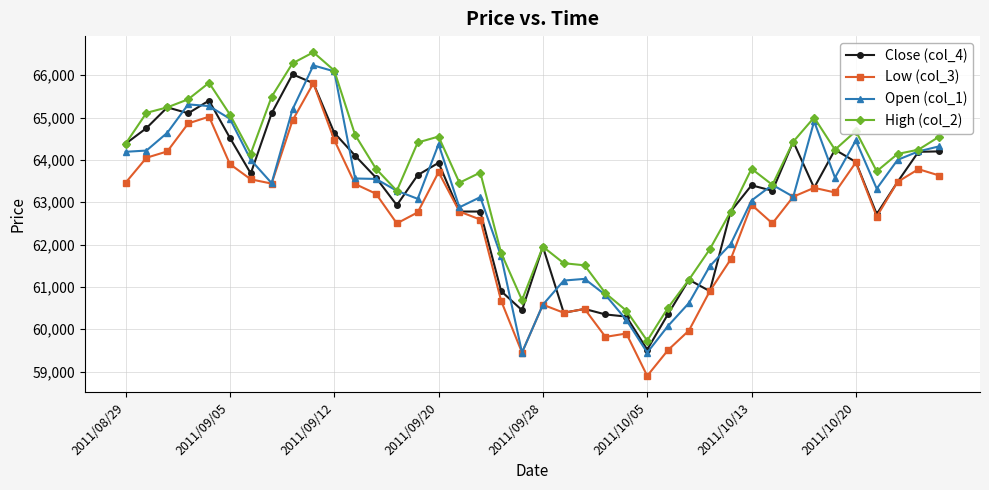

True or false: Close (col_4) has more than 0 points higher than both neighbors.

True